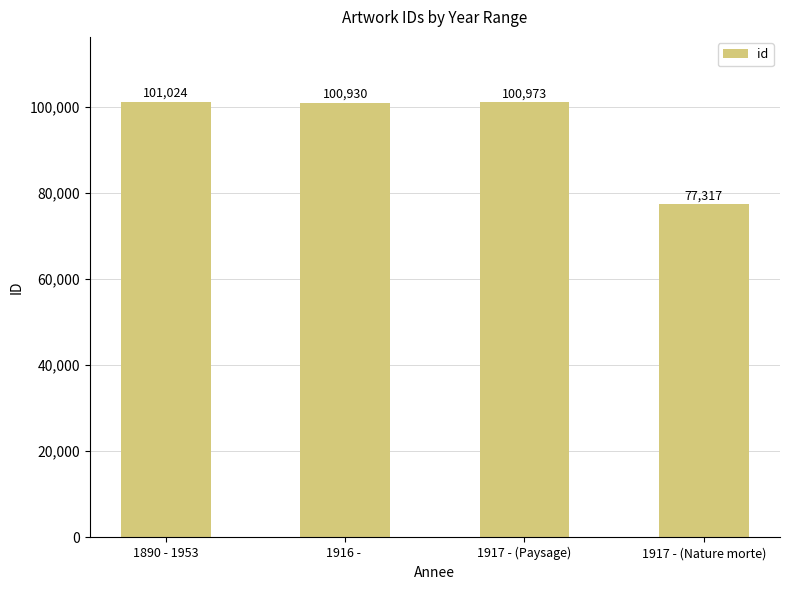

What is the change in value from 1917 - (Paysage) to 1917 - (Nature morte)?

-23656